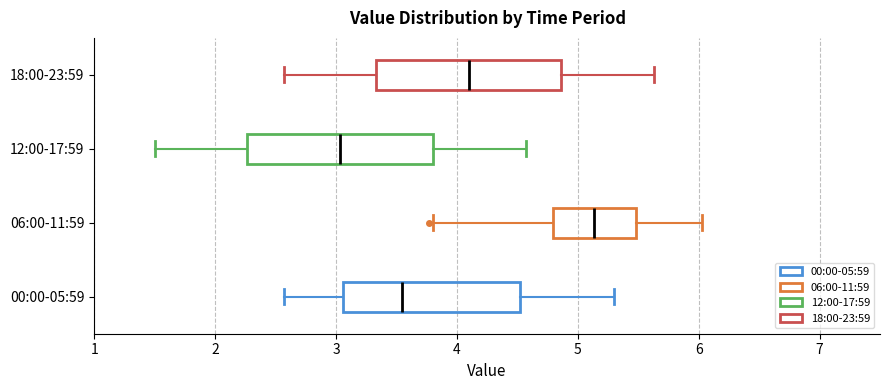

Reading bottom to top, transcribe this box plot: for each box, give where its median line is, the range the box spans, and where its two whiskers end, as read against the x-axis. The values are not printed on the chart, so give them approximately, as read against the axis.

00:00-05:59: median 3.6, box 3.1 to 4.5, whiskers 2.6 to 5.3
06:00-11:59: median 5.1, box 4.8 to 5.5, whiskers 3.8 to 6.0
12:00-17:59: median 3.0, box 2.3 to 3.8, whiskers 1.5 to 4.6
18:00-23:59: median 4.1, box 3.3 to 4.9, whiskers 2.6 to 5.6